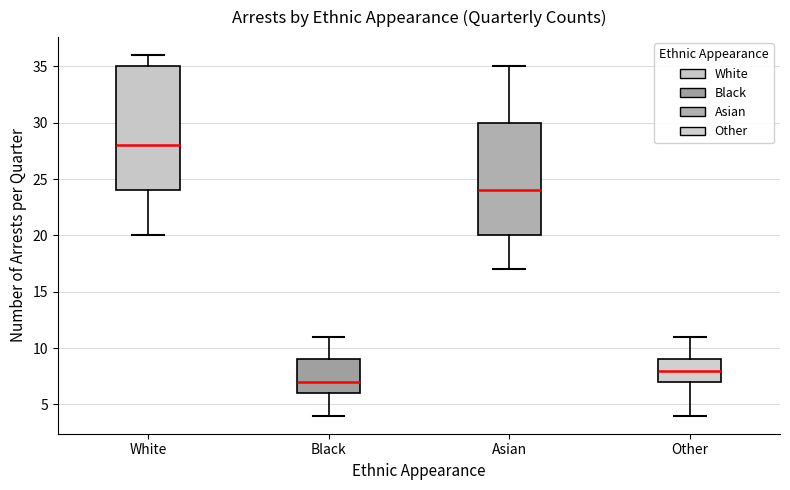

Where is the upper edge of the box for Other on the y-axis? The values are not printed on the chart, so give them approximately, as read against the axis.

9